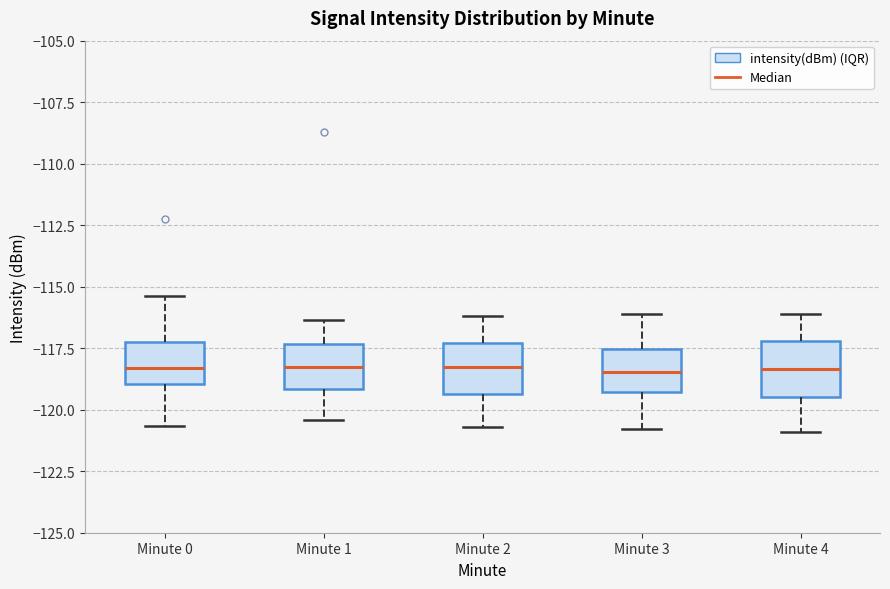

Reading left to right, read every box against the y-axis: the position of its median line, the range the box covers, and the ends of its whiskers. The values are not printed on the chart, so give them approximately, as read against the axis.

Minute 0: median -118.5, box -119.0 to -117.5, whiskers -120.5 to -115.5
Minute 1: median -118.0, box -119.0 to -117.5, whiskers -120.5 to -116.5
Minute 2: median -118.0, box -119.5 to -117.5, whiskers -120.5 to -116.0
Minute 3: median -118.5, box -119.5 to -117.5, whiskers -121.0 to -116.0
Minute 4: median -118.5, box -119.5 to -117.0, whiskers -121.0 to -116.0